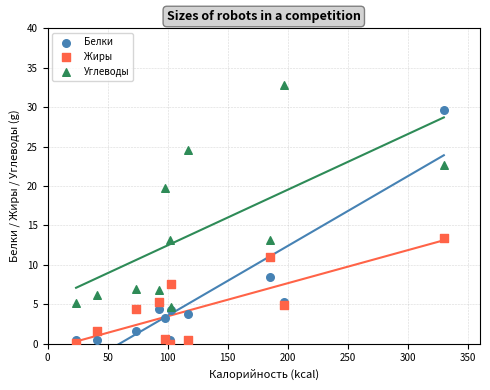

Which series contains the highest Y value?

Углеводы